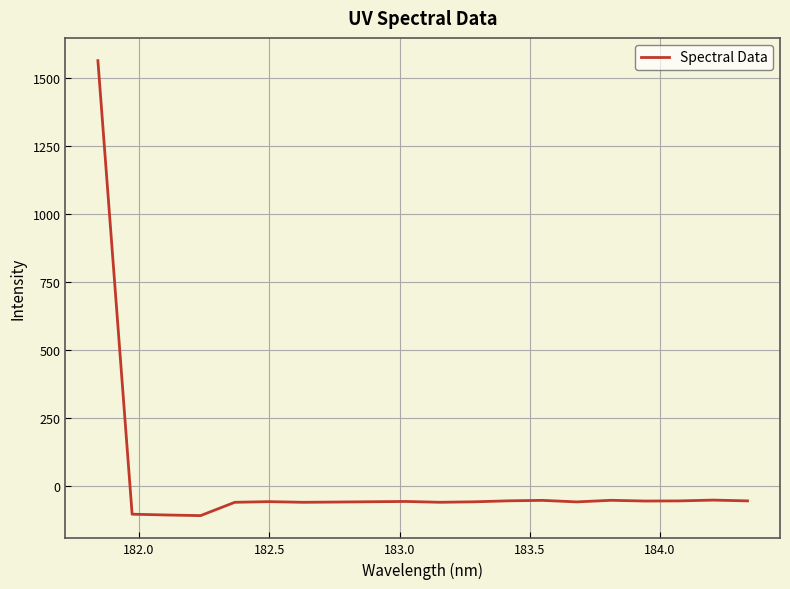

What is the difference between the maximum and minimum values?

1669.6